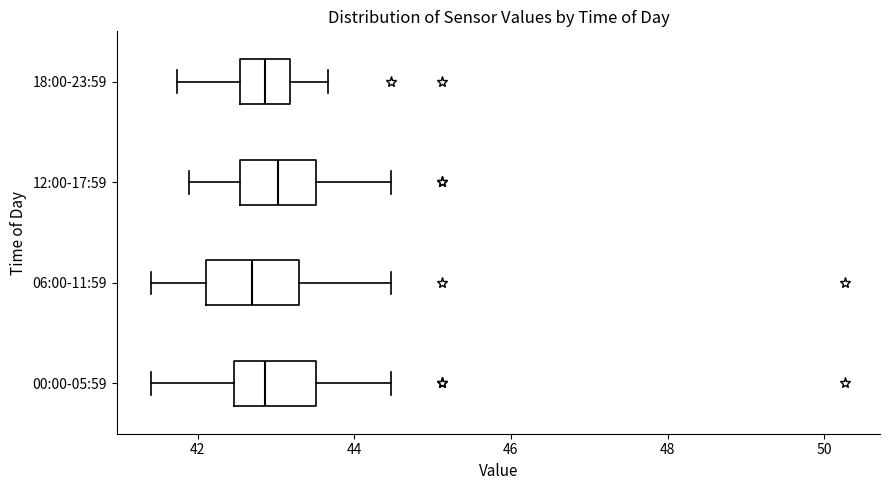

Reading bottom to top, transcribe this box plot: for each box, give where its median line is, the range the box spans, and where its two whiskers end, as read against the x-axis. The values are not printed on the chart, so give them approximately, as read against the axis.

00:00-05:59: median 42.8, box 42.4 to 43.6, whiskers 41.4 to 44.4
06:00-11:59: median 42.8, box 42.2 to 43.4, whiskers 41.4 to 44.4
12:00-17:59: median 43.0, box 42.6 to 43.6, whiskers 41.8 to 44.4
18:00-23:59: median 42.8, box 42.6 to 43.2, whiskers 41.8 to 43.6